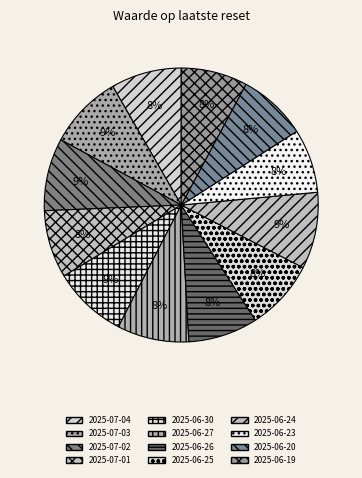

Rank the categories by value from highest to lowest.

2025-06-24, 2025-07-03, 2025-06-30, 2025-07-02, 2025-06-27, 2025-06-25, 2025-07-04, 2025-06-26, 2025-06-20, 2025-07-01, 2025-06-19, 2025-06-23